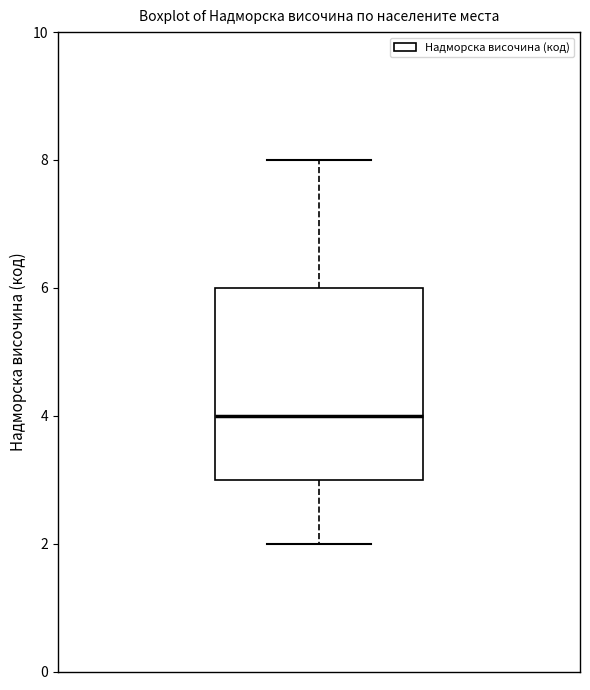

Where does the median line of the box sit on the y-axis? The values are not printed on the chart, so give them approximately, as read against the axis.

4